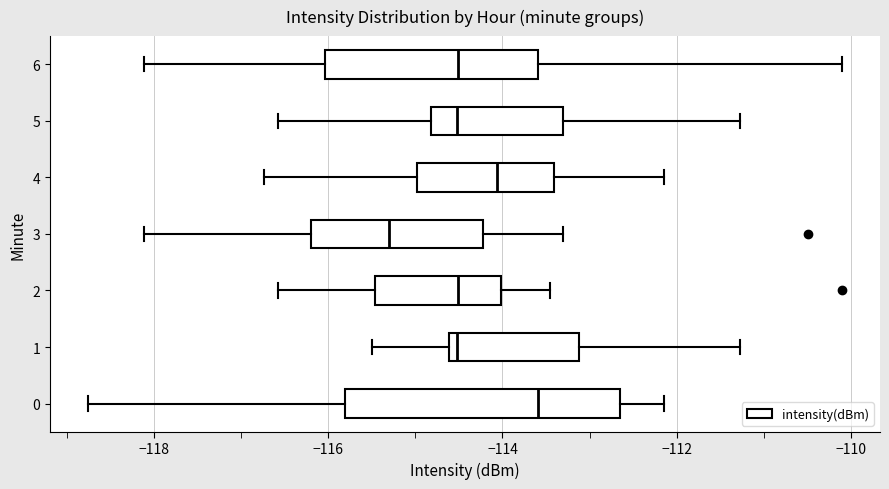

Reading bottom to top, transcribe this box plot: for each box, give where its median line is, the range the box spans, and where its two whiskers end, as read against the x-axis. The values are not printed on the chart, so give them approximately, as read against the axis.

0: median -113.6, box -115.8 to -112.6, whiskers -118.8 to -112.2
1: median -114.6 (just right of the box's left edge), box -114.6 to -113.2, whiskers -115.4 to -111.2
2: median -114.6, box -115.4 to -114.0, whiskers -116.6 to -113.4
3: median -115.2, box -116.2 to -114.2, whiskers -118.2 to -113.4
4: median -114.0, box -115.0 to -113.4, whiskers -116.8 to -112.2
5: median -114.6, box -114.8 to -113.4, whiskers -116.6 to -111.2
6: median -114.6, box -116.0 to -113.6, whiskers -118.2 to -110.0